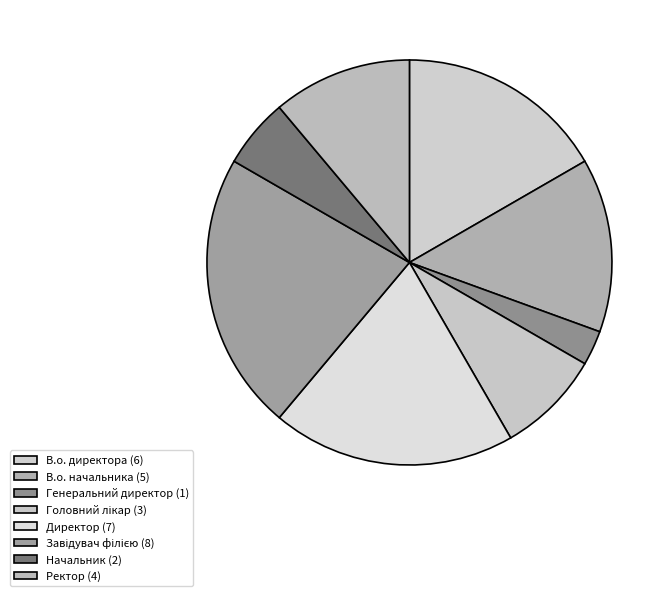

To the nearest percent, what is the difference between the Генеральний директор and Начальник slice percentages?

3%